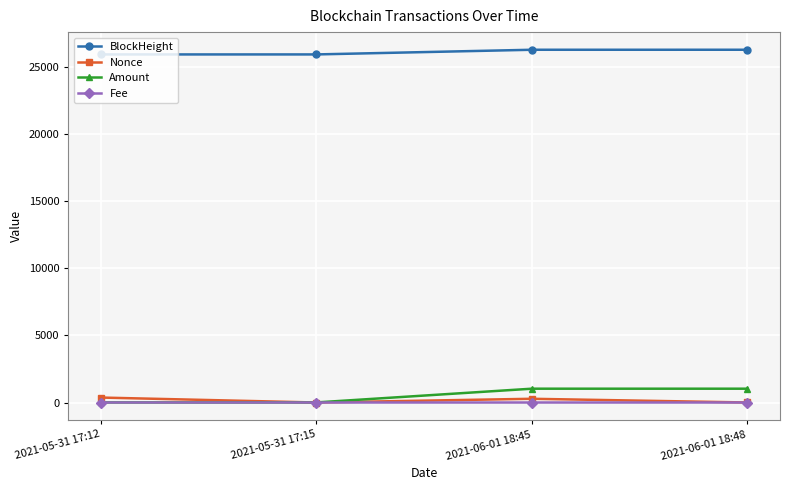

Which series has the largest total across all categories?

BlockHeight